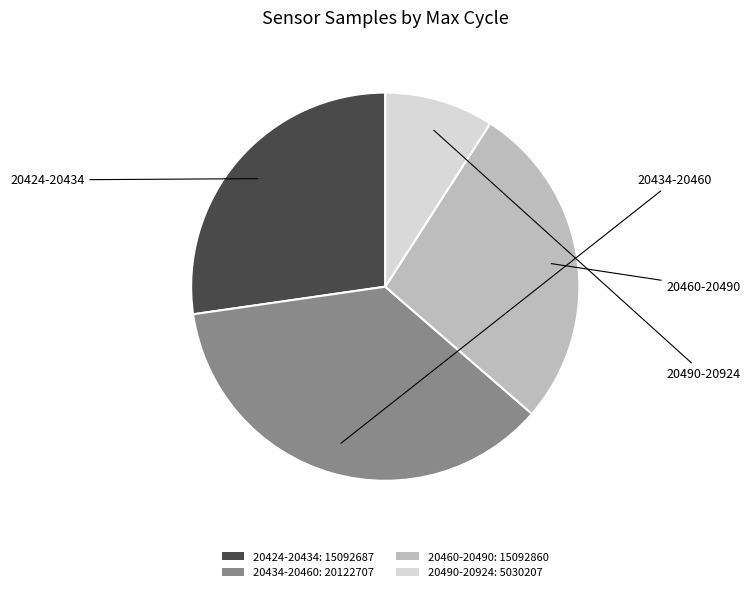

Is 20434-20460: 20122707 the majority of the pie?

No